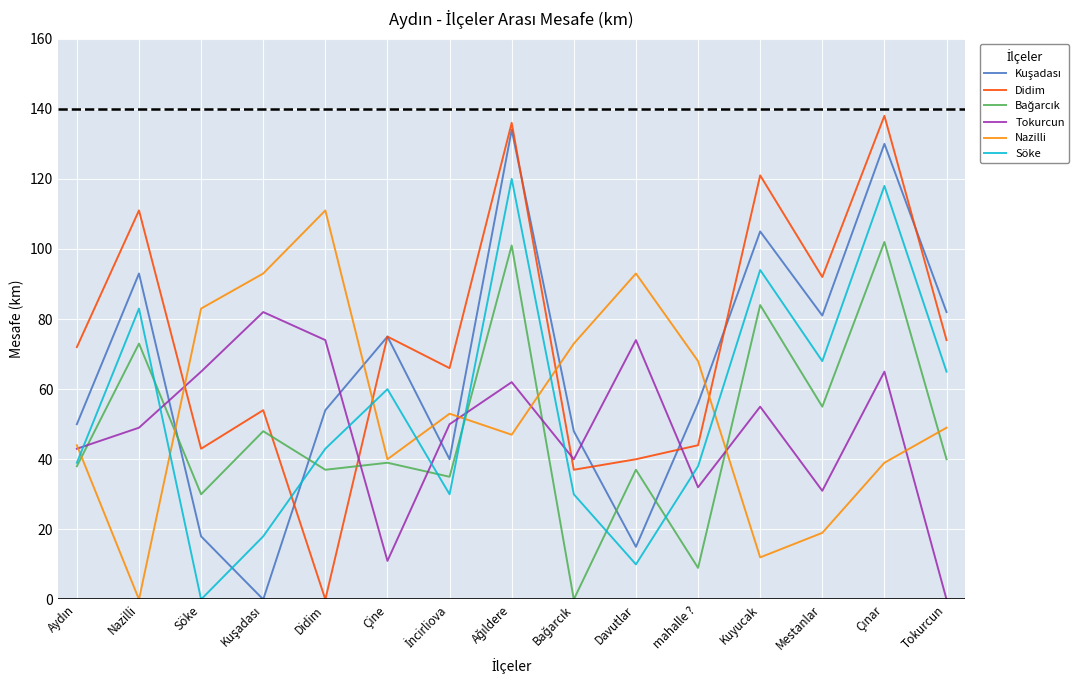

Which category has the highest value in the Nazilli series?

Didim